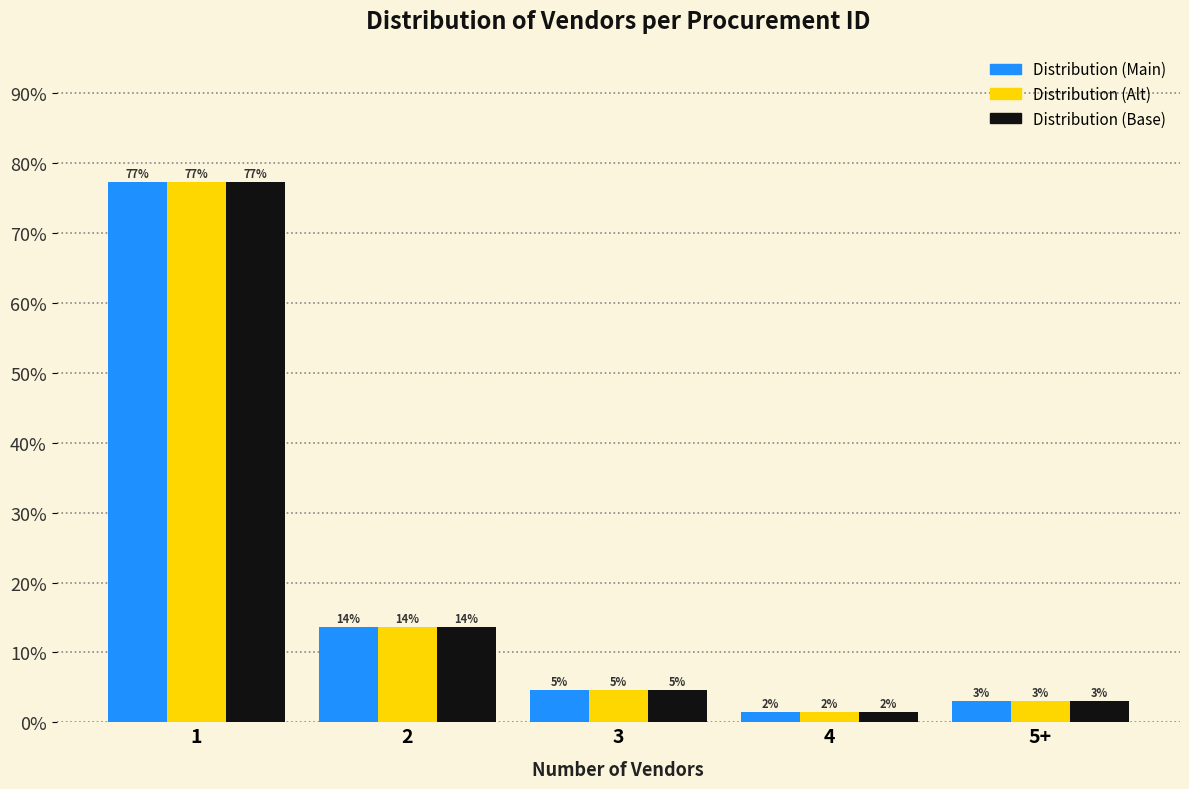

Are the bars grouped side by side (vs. stacked)?

Yes